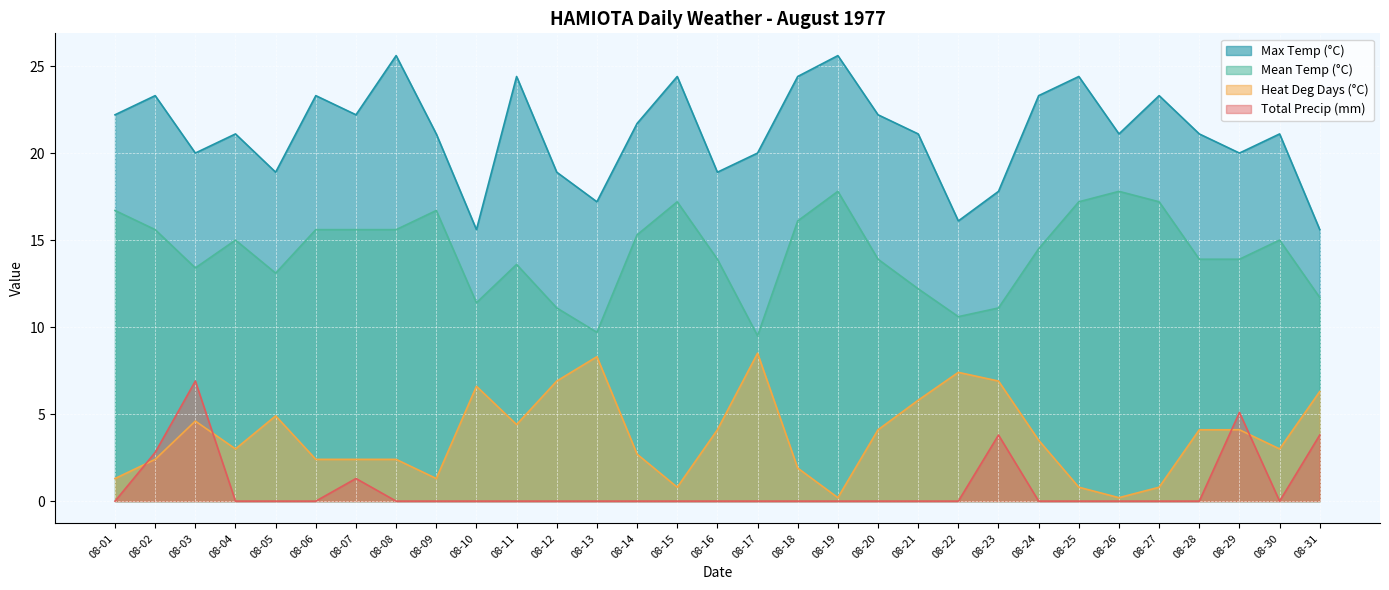

True or false: Max Temp (°C) and Mean Temp (°C) cross at least once.

False